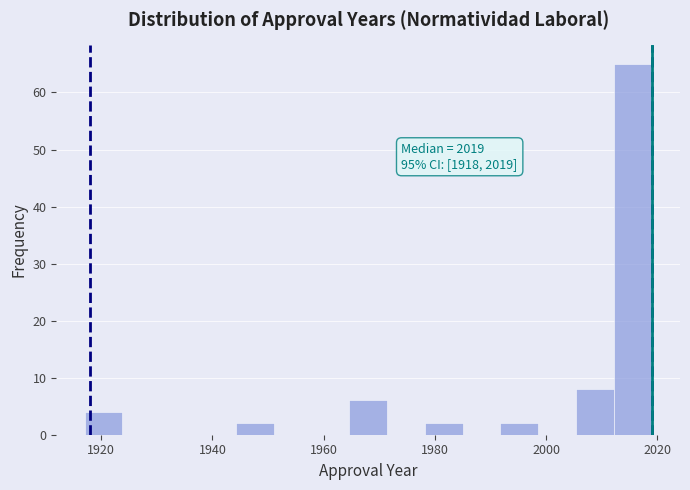

Around what value on the x-axis is the tallest bar? Give the approximate position of its centre, as read against the axis.

2016